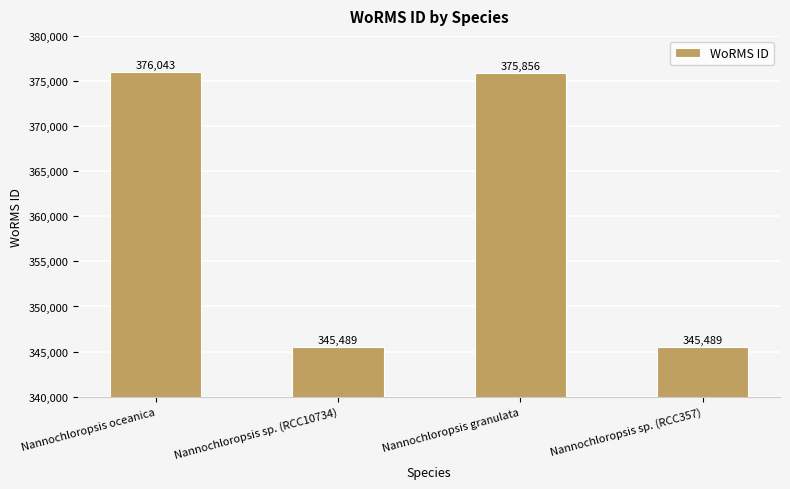

Reading left to right, what are all the values shown in this chart?

376043	345489	375856	345489